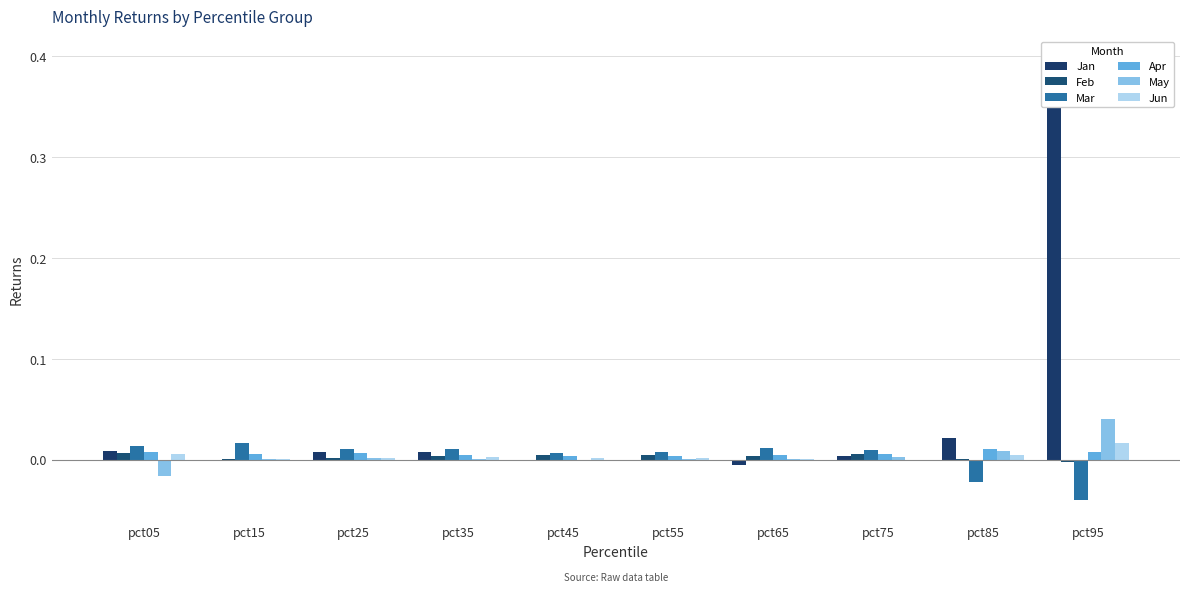

Which has a higher value, pct05 or pct45?

pct05